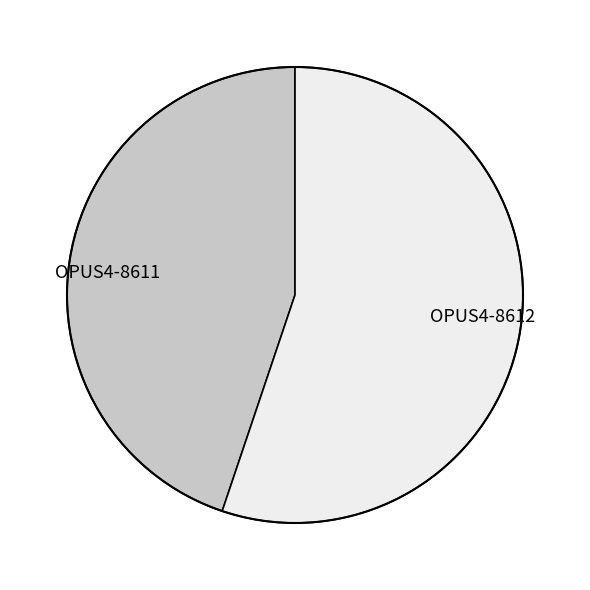

What is the smallest slice in the pie chart?

OPUS4-8611